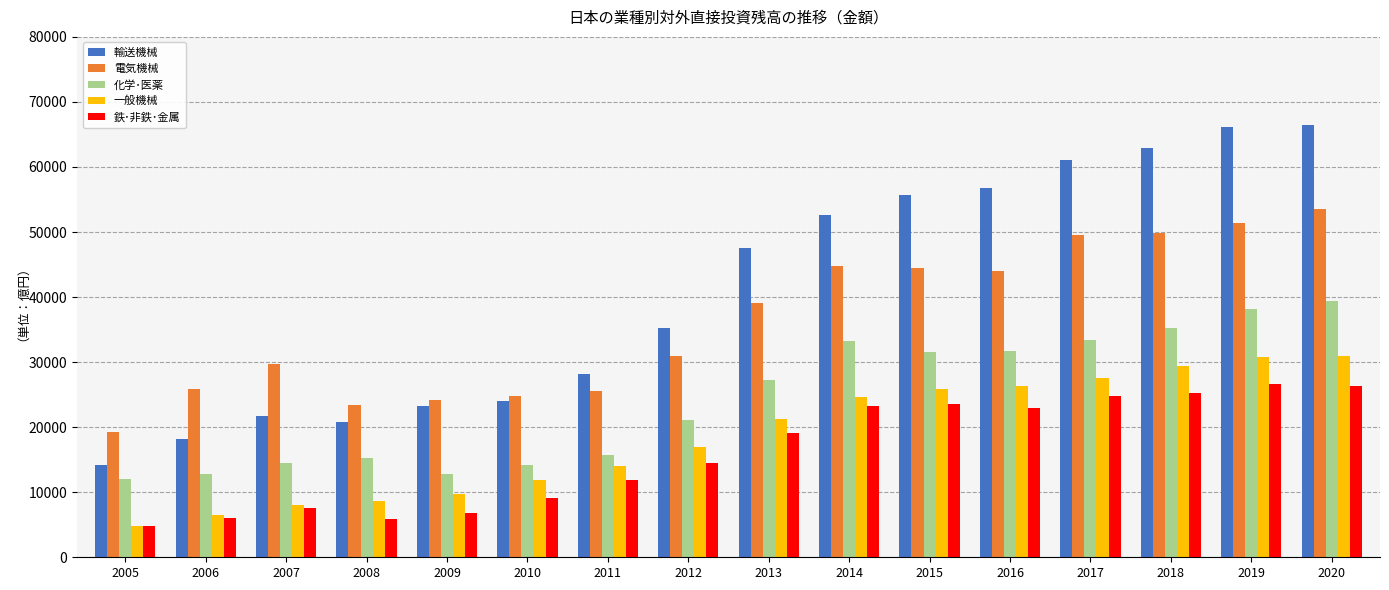

Is the value of 鉄･非鉄･金属 at 2008 greater than the value of 一般機械 at 2005?

Yes